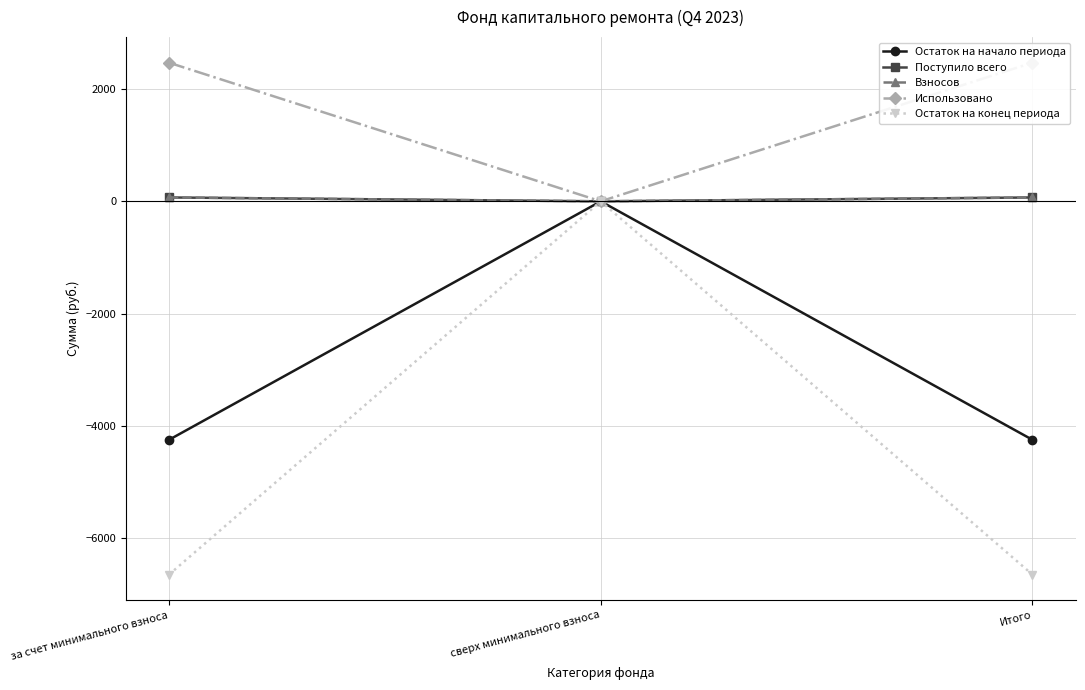

Between за счет минимального взноса and сверх минимального взноса, which series saw the biggest shift?

Остаток на конец периода